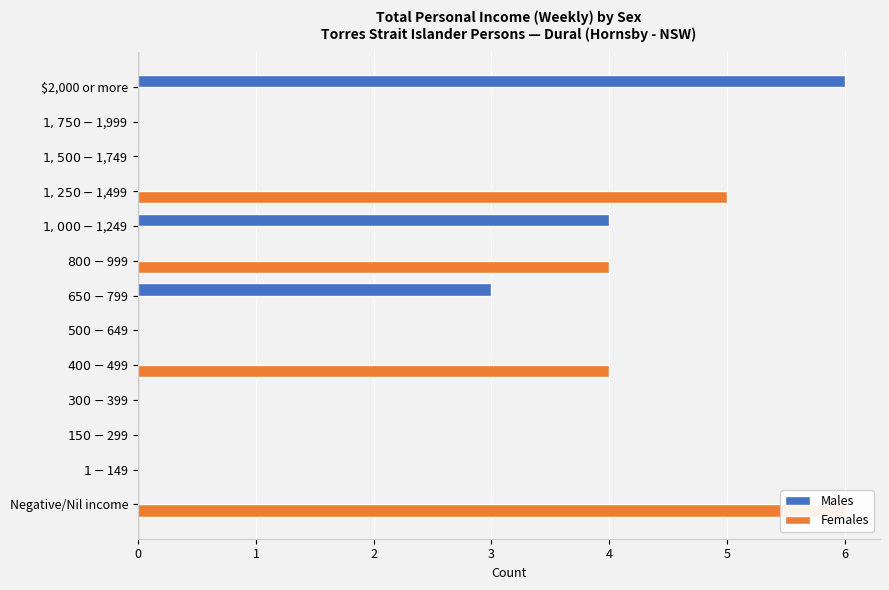

Which series has the largest range (max minus min)?

Males